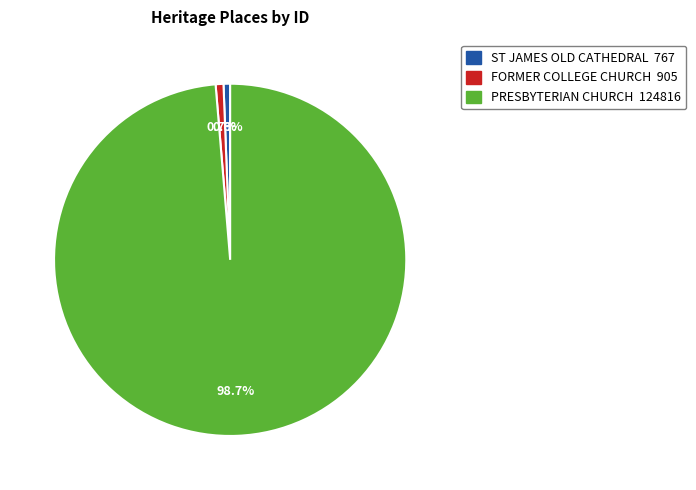

How many slices are in this pie chart?

3